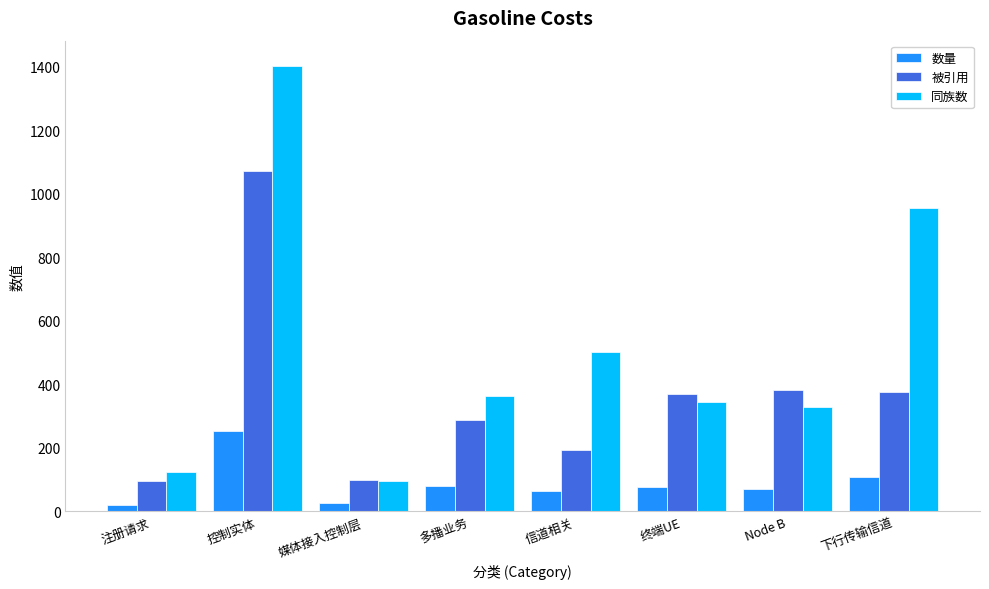

At which label does 数量 reach its peak?

控制实体